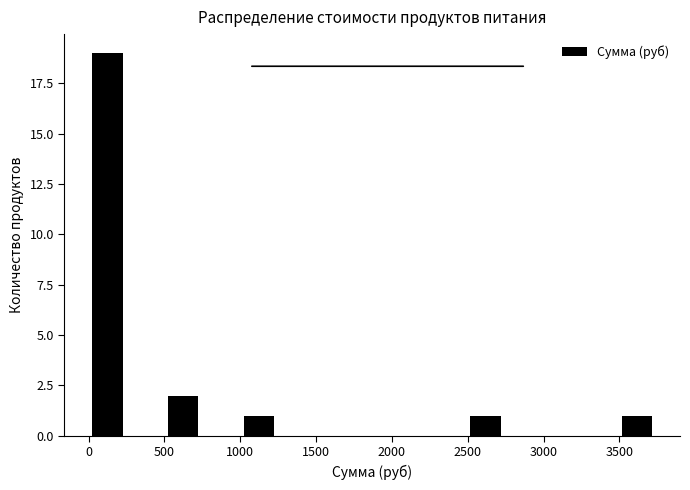

Reading left to right, list every bar in this chart as the range it spans on the x-axis followed by its height. Neither the bar edges nor the heights are printed on the chart, so give them approximately, as read against the axes.

0 to 250: 19
250 to 500: 0
500 to 750: 2
750 to 1000: 0
1000 to 1250: 1
1250 to 1500: 0
1500 to 1750: 0
1750 to 2000: 0
2000 to 2250: 0
2250 to 2500: 0
2500 to 2750: 1
2750 to 3000: 0
3000 to 3250: 0
3250 to 3500: 0
3500 to 3750: 1